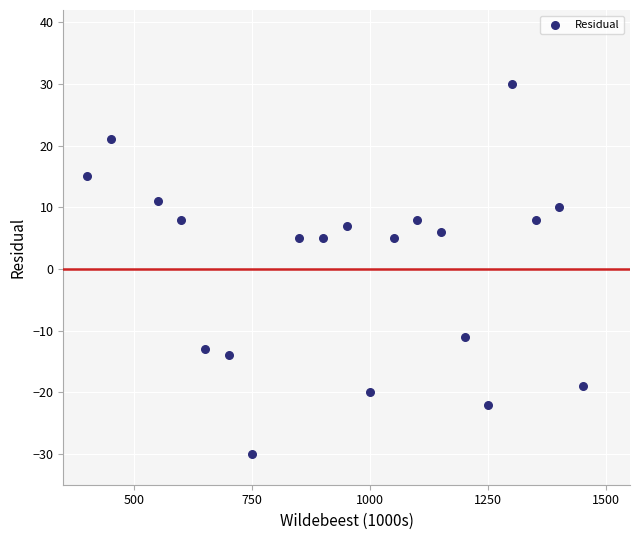

What is the range of Y values (max minus min)?

60